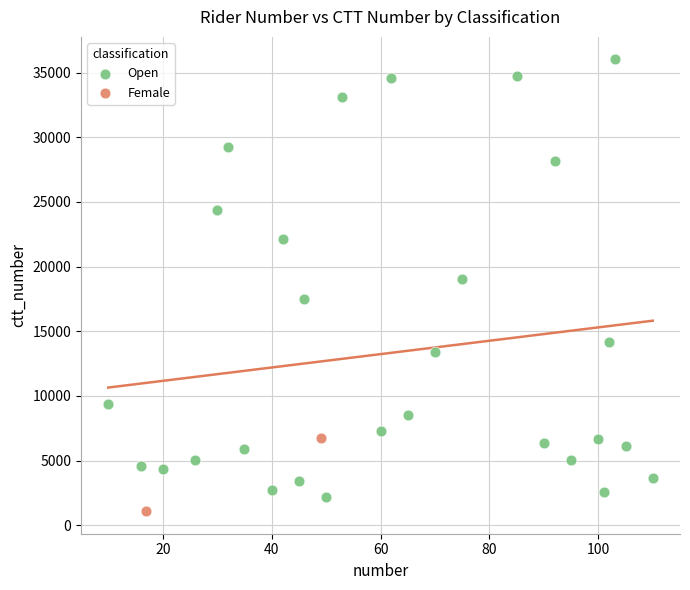

What are all the series names shown in the legend?

Open, Female